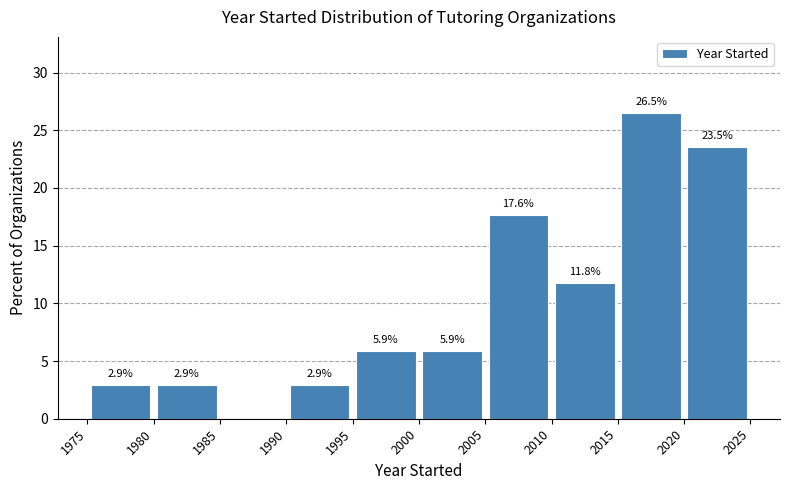

Which range on the x-axis has the tallest bar?

2015 to 2020